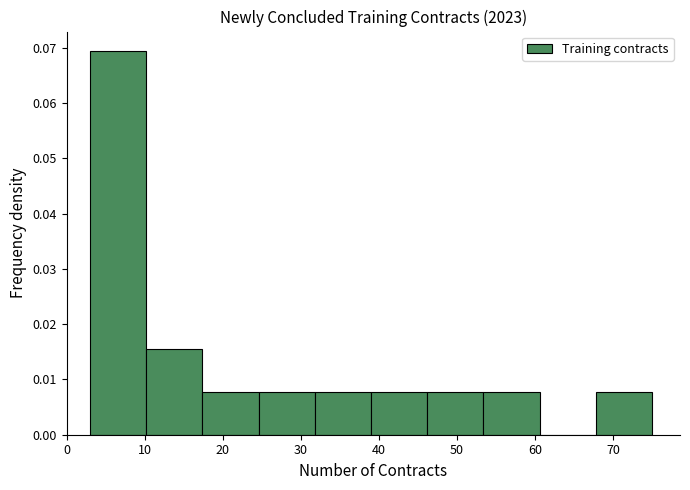

Reading left to right, list every bar in this chart as the range it spans on the x-axis followed by its height. Neither the bar edges nor the heights are printed on the chart, so give them approximately, as read against the axes.

3.0 to 10.2: 0.069
10.2 to 17.4: 0.015
17.4 to 24.6: 0.008
24.6 to 31.8: 0.008
31.8 to 39.0: 0.008
39.0 to 46.2: 0.008
46.2 to 53.4: 0.008
53.4 to 60.6: 0.008
60.6 to 67.8: 0
67.8 to 75.0: 0.008